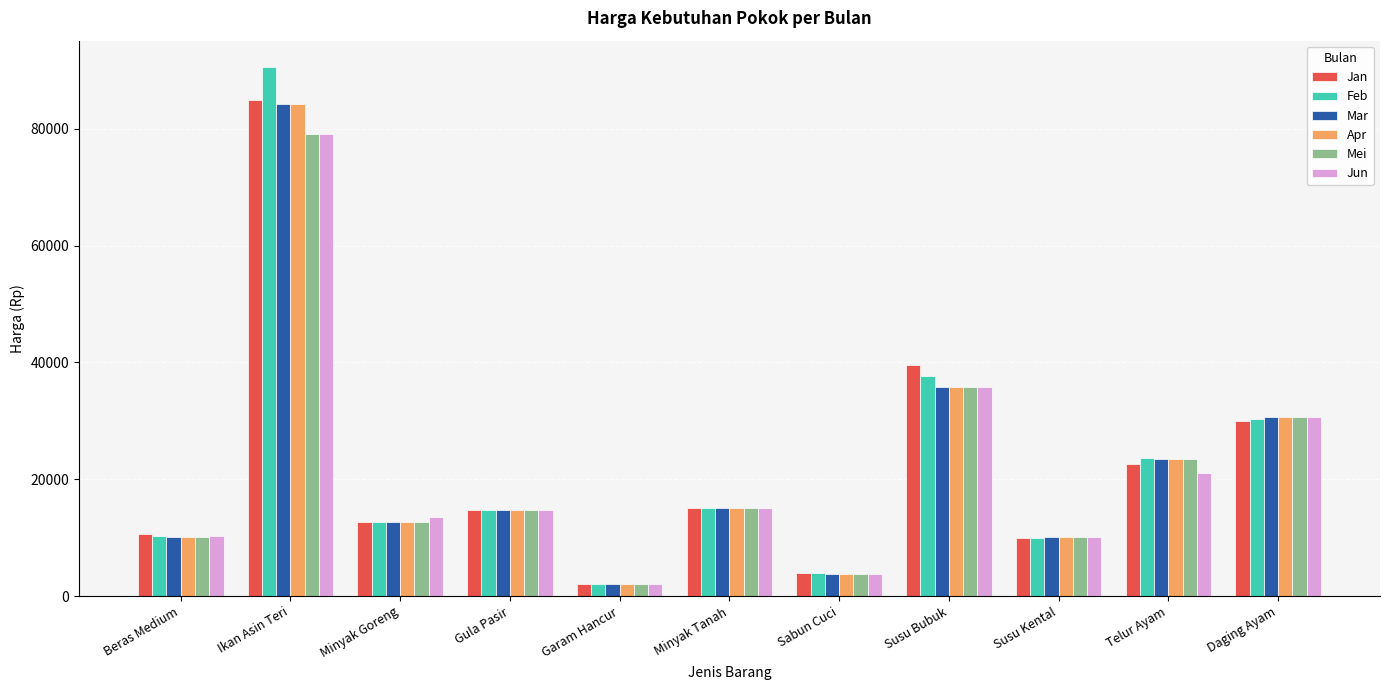

Read the Jan value at Minyak Goreng, to the nearest 100.

12700